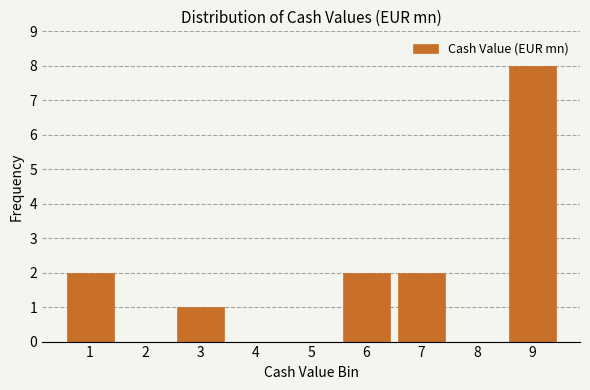

Reading right to left, extract all data points from this chart.

9=8	8=0	7=2	6=2	5=0	4=0	3=1	2=0	1=2